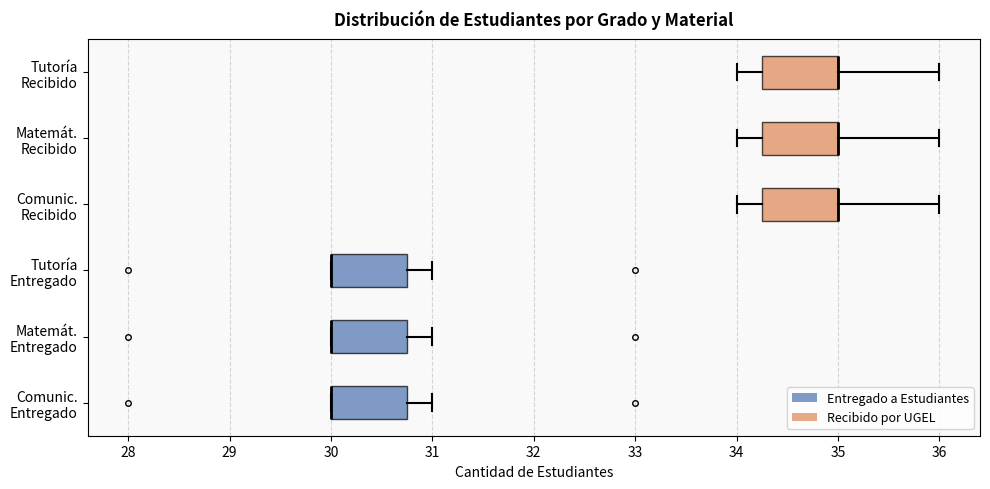

Reading bottom to top, transcribe this box plot: for each box, give where its median line is, the range the box spans, and where its two whiskers end, as read against the x-axis. The values are not printed on the chart, so give them approximately, as read against the axis.

Comunic. Entregado: median 30.0 (drawn on the box's left edge), box 30.0 to 30.8, whiskers 30.0 to 31.0
Matemát. Entregado: median 30.0 (drawn on the box's left edge), box 30.0 to 30.8, whiskers 30.0 to 31.0
Tutoría Entregado: median 30.0 (drawn on the box's left edge), box 30.0 to 30.8, whiskers 30.0 to 31.0
Comunic. Recibido: median 35.0 (drawn on the box's right edge), box 34.3 to 35.0, whiskers 34.0 to 36.0
Matemát. Recibido: median 35.0 (drawn on the box's right edge), box 34.3 to 35.0, whiskers 34.0 to 36.0
Tutoría Recibido: median 35.0 (drawn on the box's right edge), box 34.3 to 35.0, whiskers 34.0 to 36.0